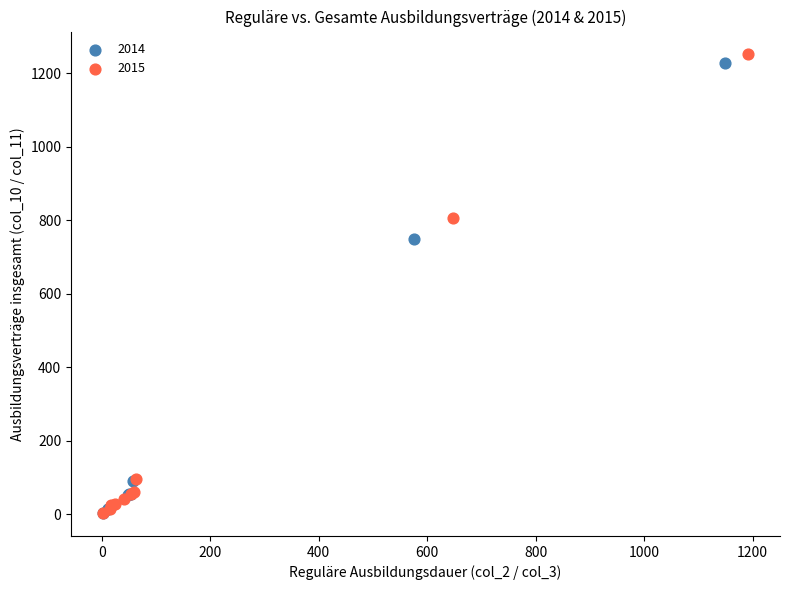

Which series has the largest Y range (max minus min)?

2015